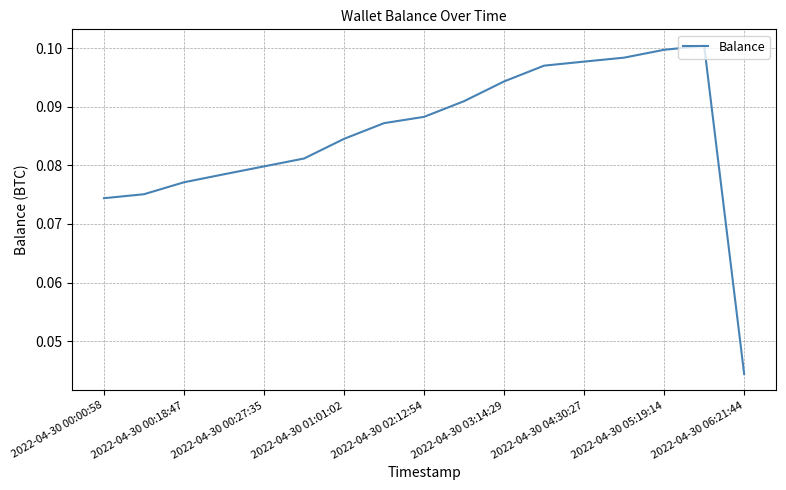

What is the average value?

0.1